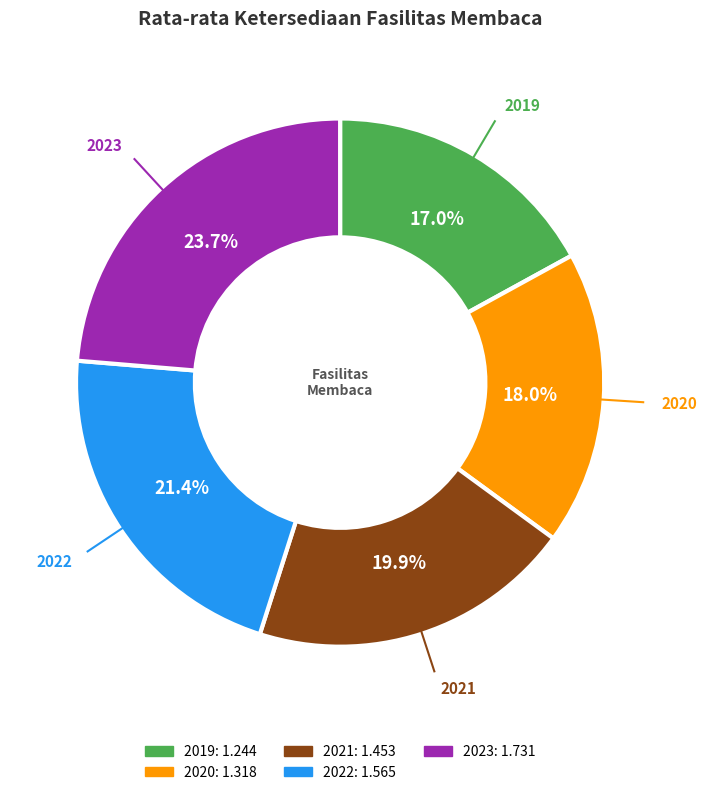

Is the sum of 2023 and 2019 greater than half?

No